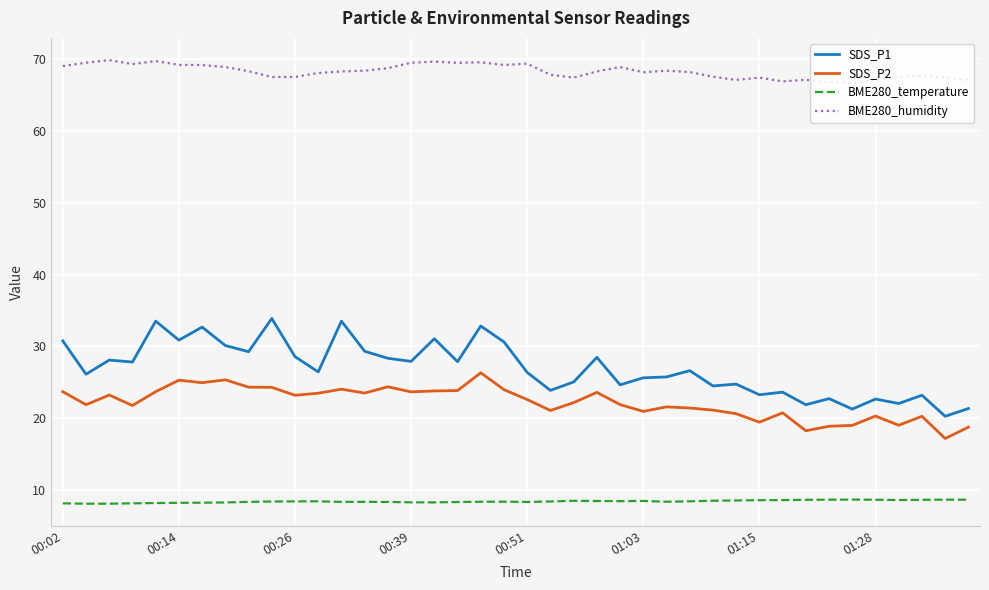

Which series has the largest total across all categories?

BME280_humidity